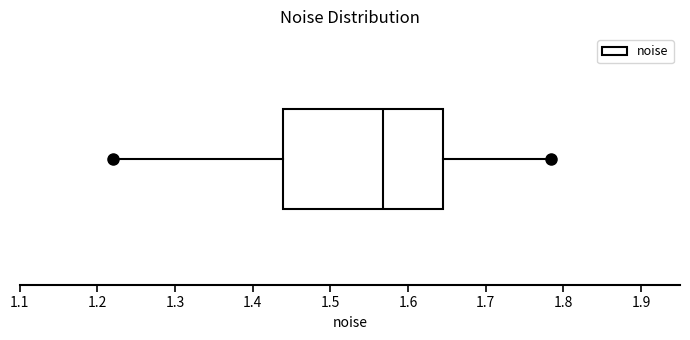

Where does the right whisker of the box end on the x-axis? The values are not printed on the chart, so give them approximately, as read against the axis.

1.78